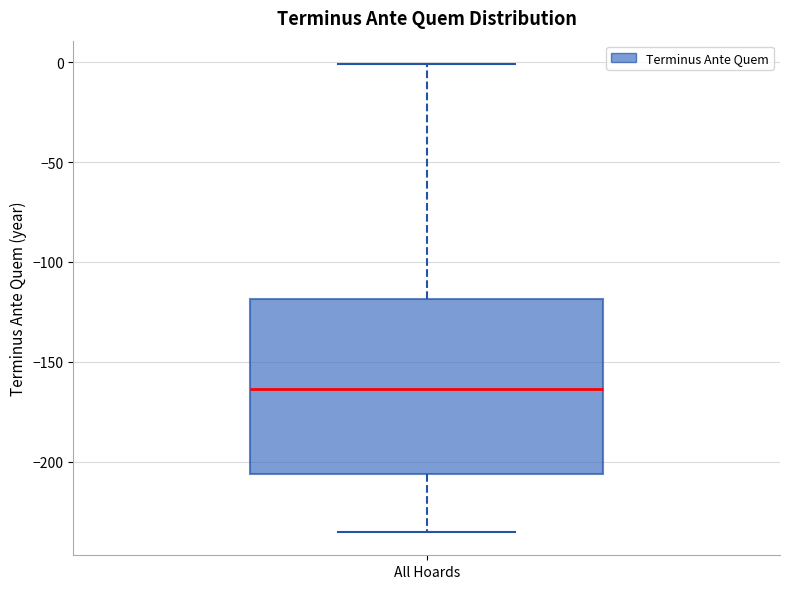

Where is the upper edge of the box for All Hoards on the y-axis? The values are not printed on the chart, so give them approximately, as read against the axis.

-120